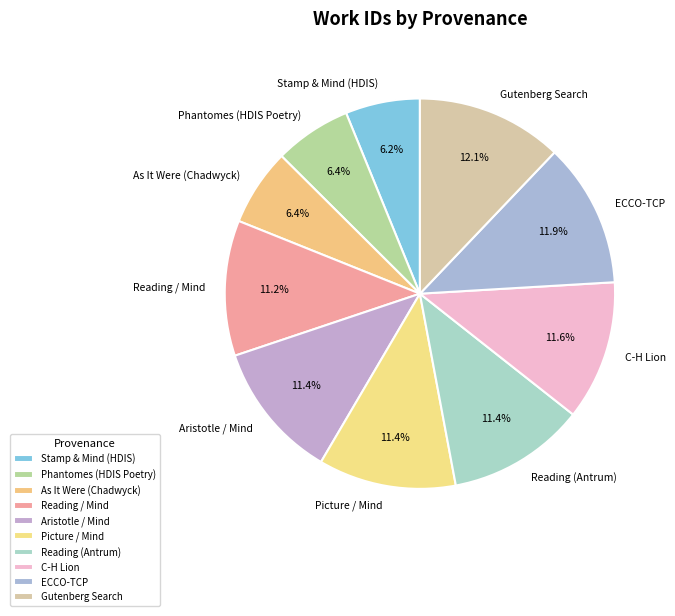

Is there a majority slice in this chart?

No